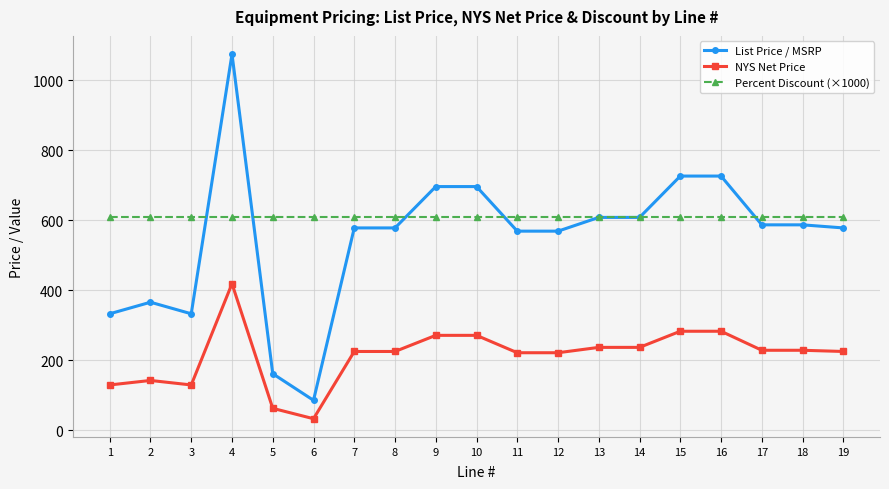

What is the smallest value displayed?

33.5